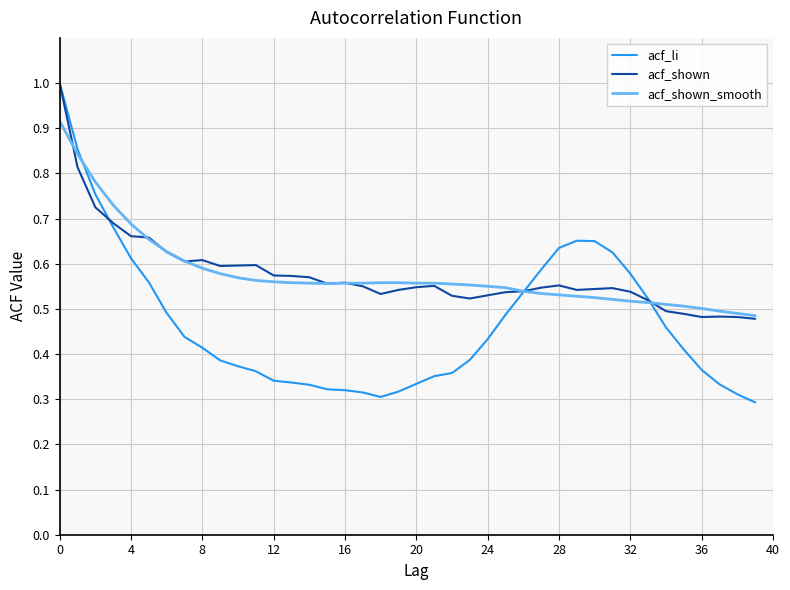

What is the maximum value for acf_li?

1.0